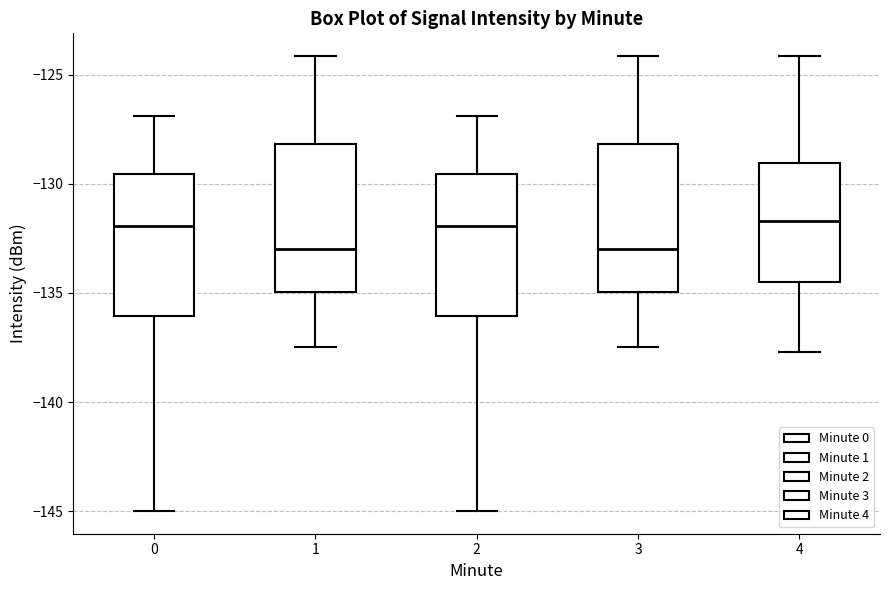

Reading left to right, transcribe this box plot: for each box, give where its median line is, the range the box spans, and where its two whiskers end, as read against the y-axis. The values are not printed on the chart, so give them approximately, as read against the axis.

0: median -132.0, box -136.0 to -129.5, whiskers -145.0 to -127.0
1: median -133.0, box -135.0 to -128.0, whiskers -137.5 to -124.0
2: median -132.0, box -136.0 to -129.5, whiskers -145.0 to -127.0
3: median -133.0, box -135.0 to -128.0, whiskers -137.5 to -124.0
4: median -131.5, box -134.5 to -129.0, whiskers -137.5 to -124.0